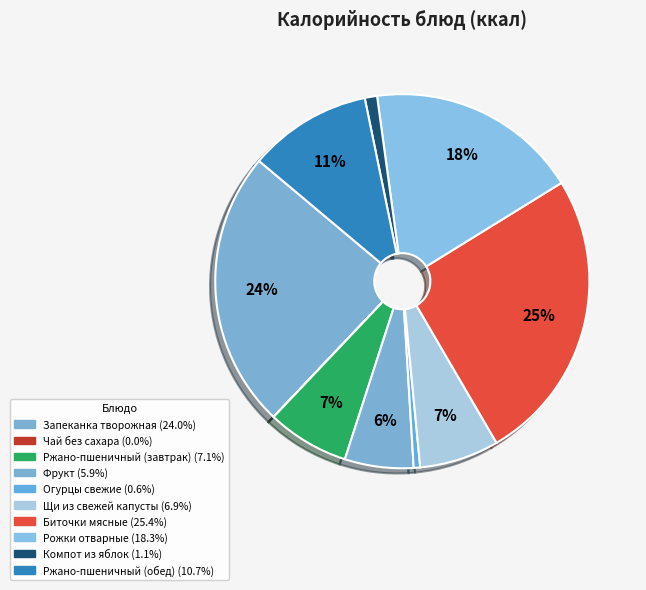

Which category has the smallest portion of the pie?

Чай без сахара